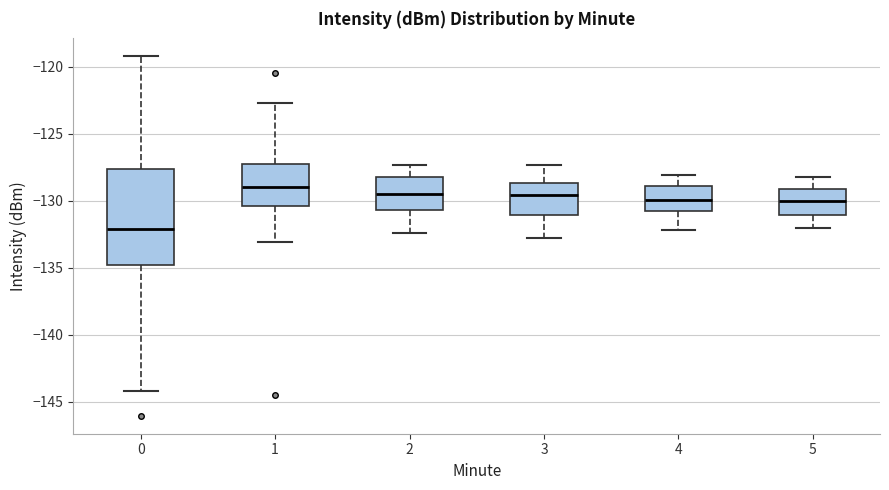

Where is the lower edge of the box at x = 4 on the y-axis? The values are not printed on the chart, so give them approximately, as read against the axis.

-131.0